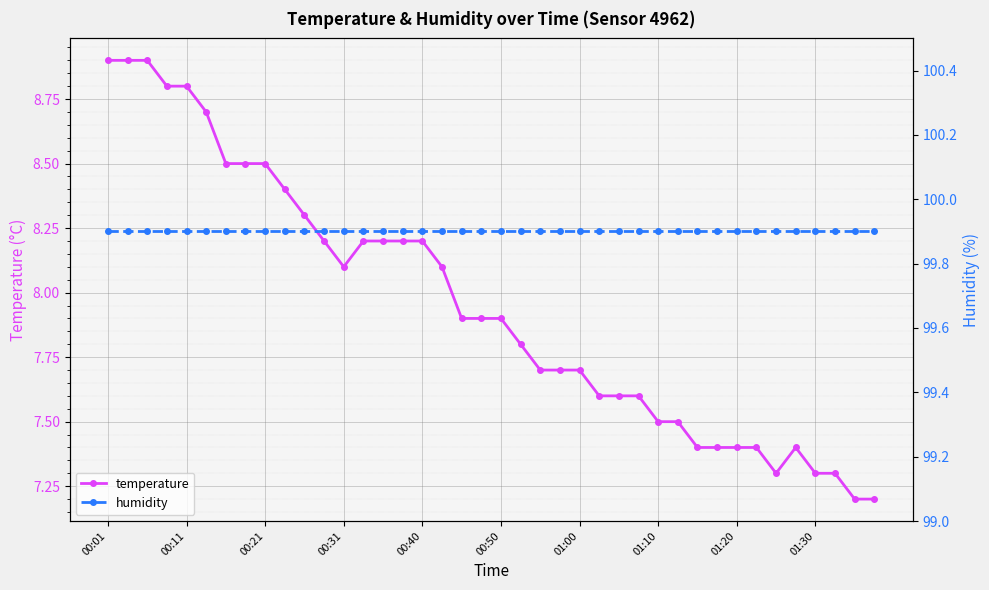

What is the highest value of the temperature series?

8.9